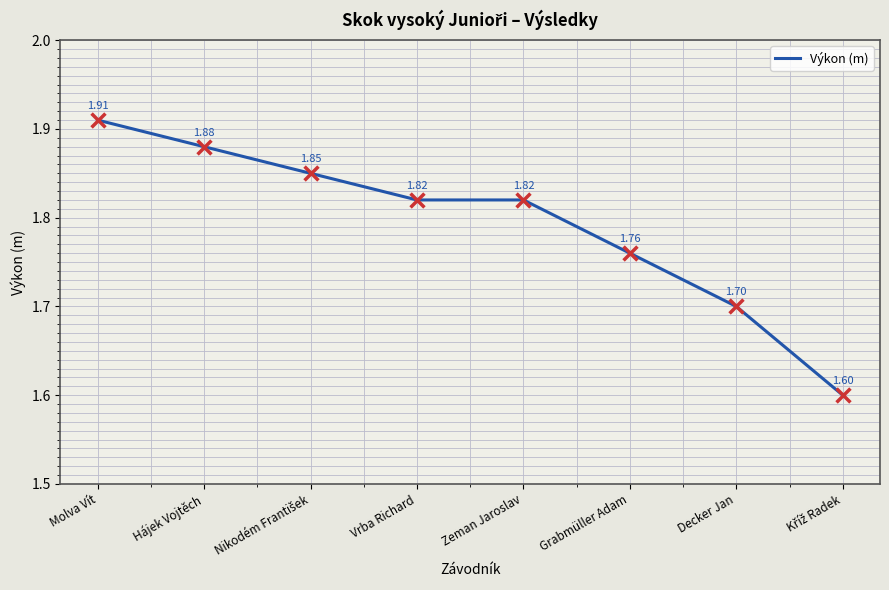

What is the ratio of the value at Decker Jan to the value at Hájek Vojtěch?

0.9